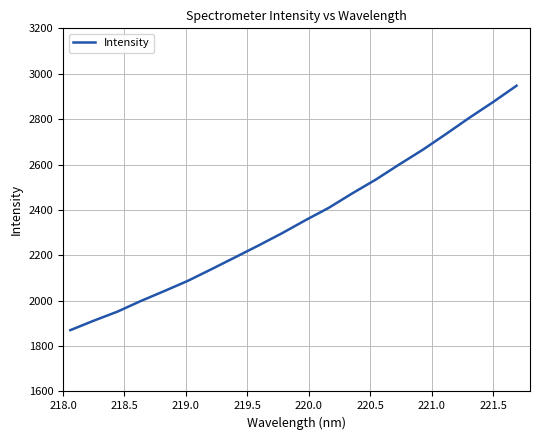

What is the average value?

2356.3